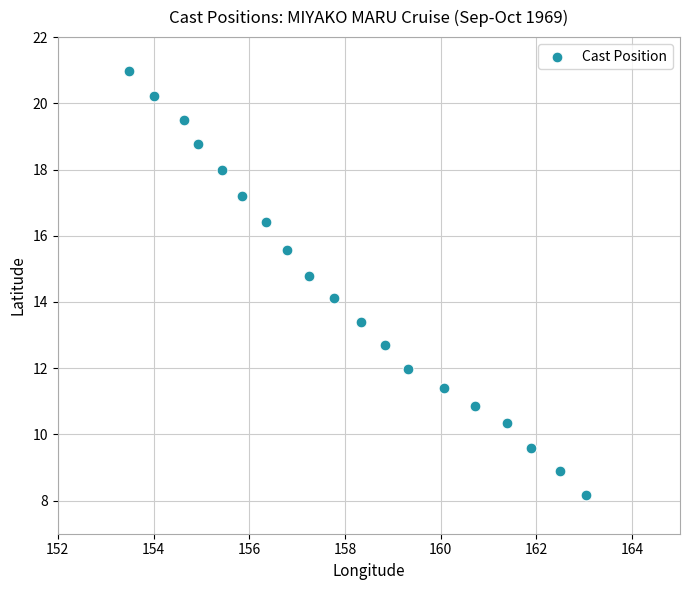

What is the range of Y values (max minus min)?

12.8